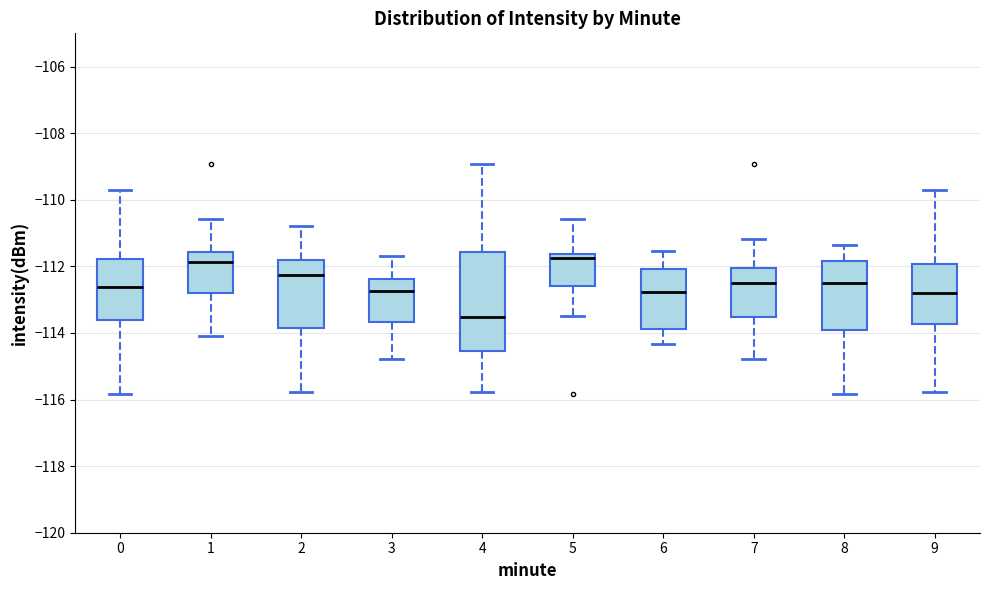

Where does the lower whisker of the box at x = 3 end on the y-axis? The values are not printed on the chart, so give them approximately, as read against the axis.

-114.8